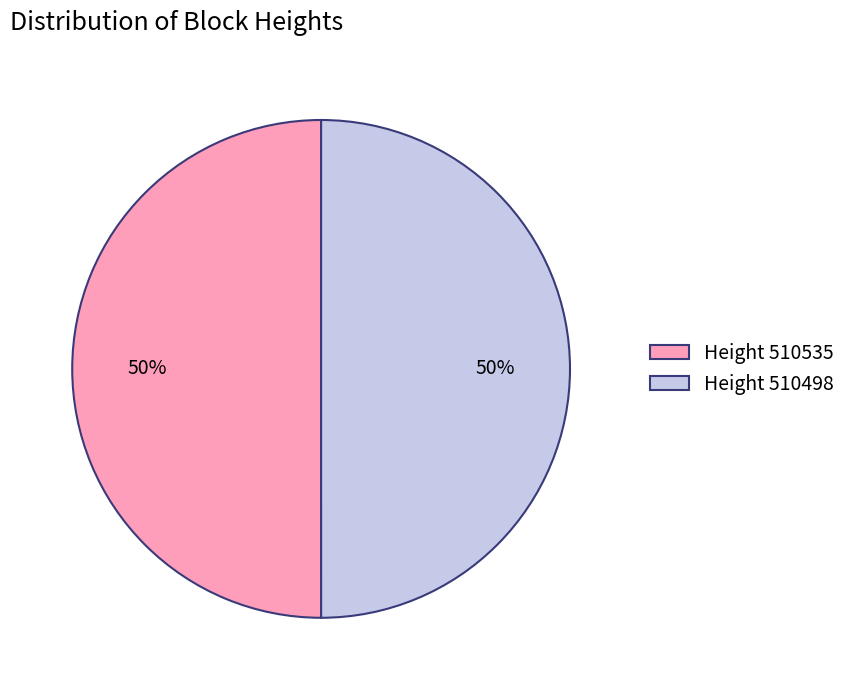

Count the number of slices in the pie.

2